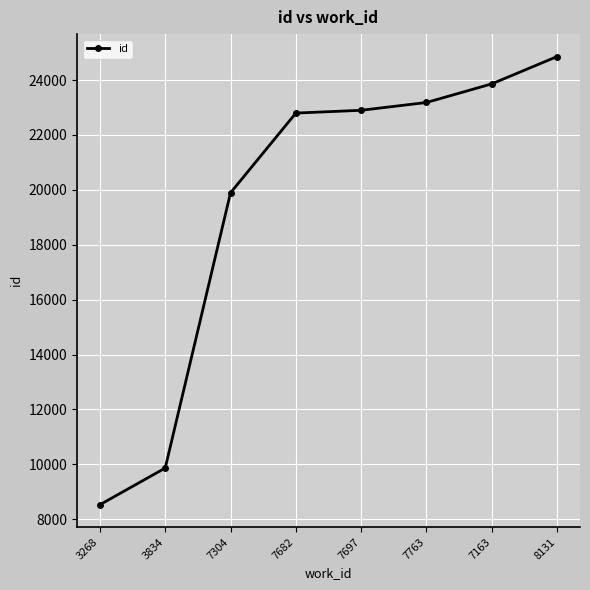

What is the difference between the values at 3834 and 3268?

1337